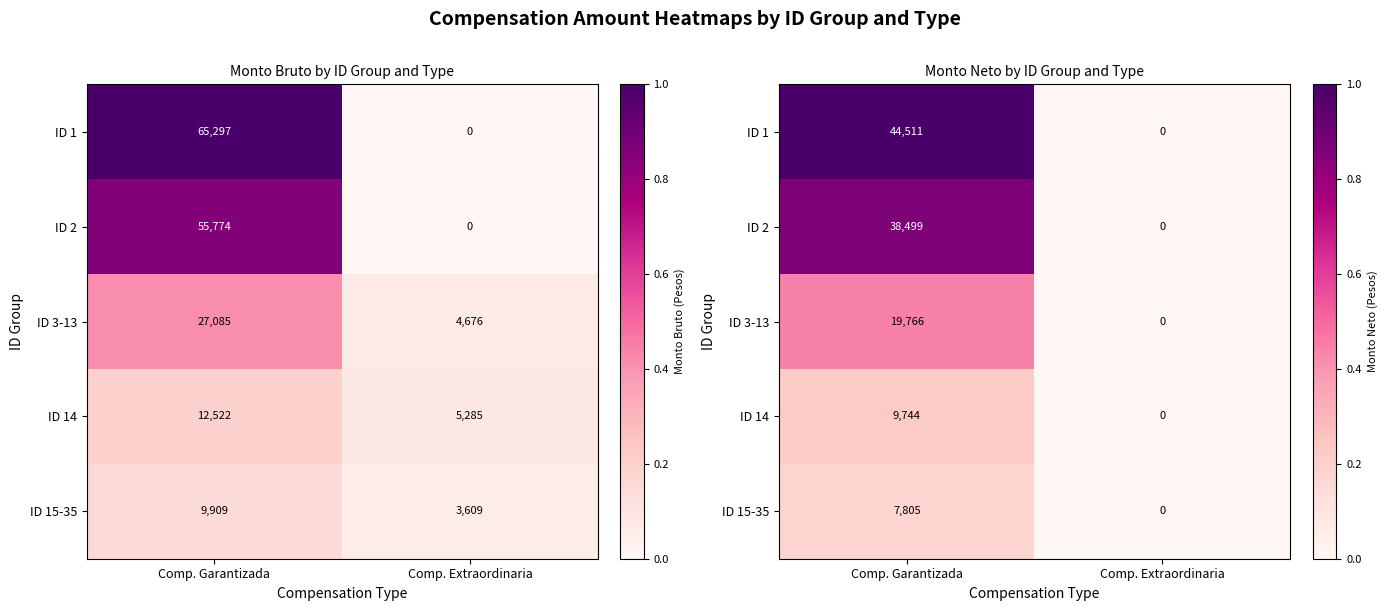

Count the number of categories in the chart.

2